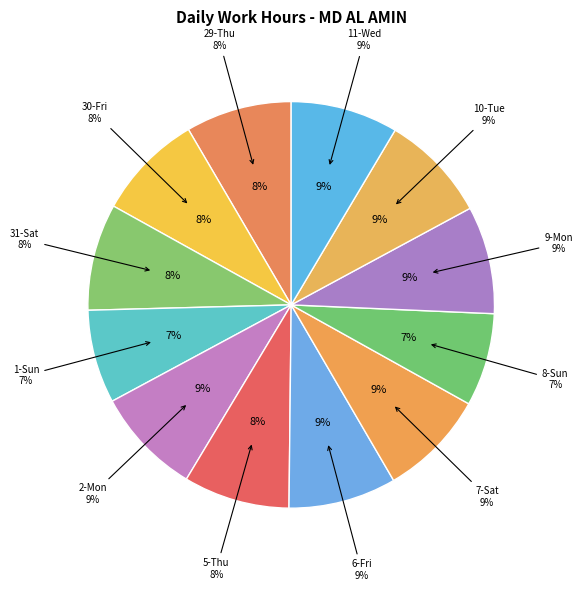

Does 30-Fri represent more than half of the total?

No